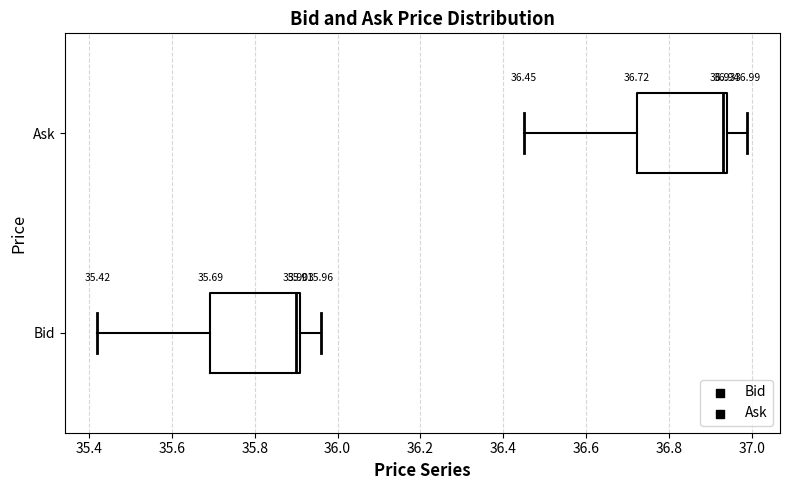

Which box has the furthest to the right median line?

Ask